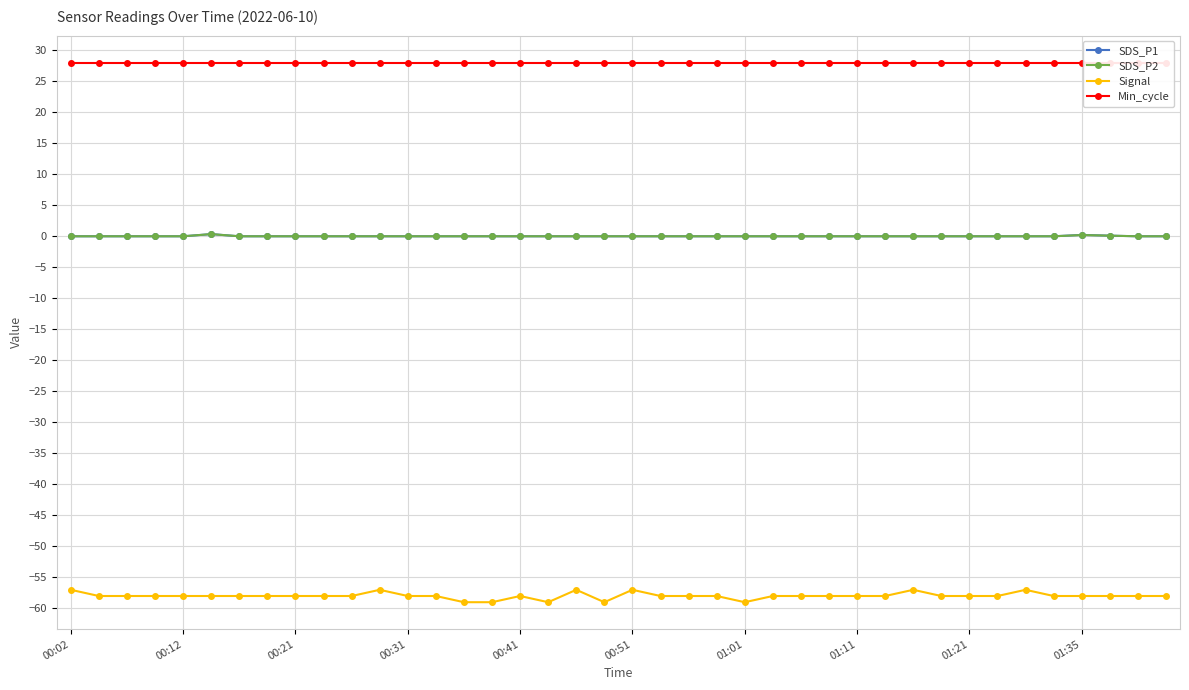

What is the difference between the highest and lowest values at 29?

86.0